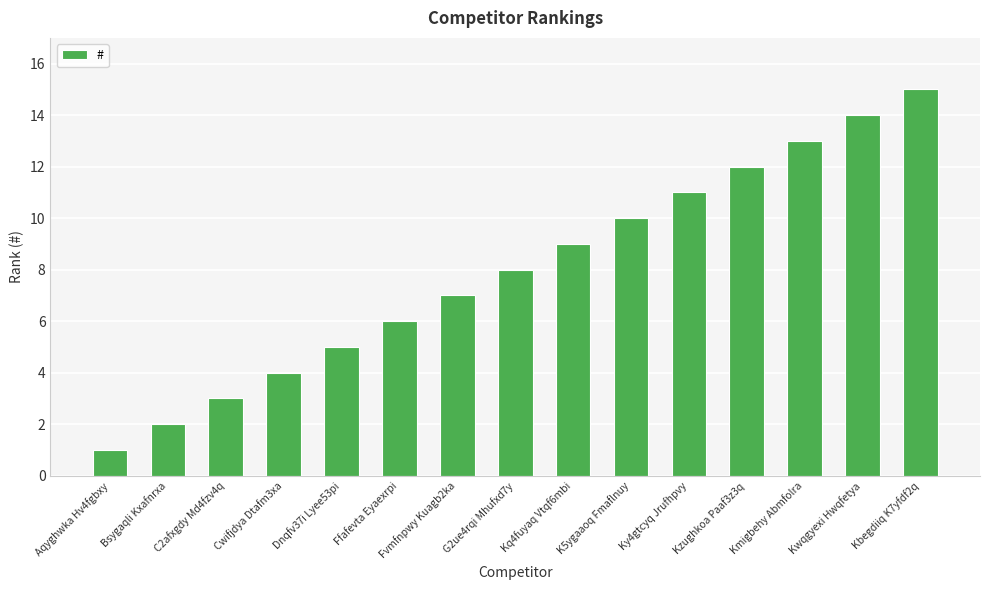

What is the label of the 3rd bar from the left?

C2afxgdy Md4fzv4q